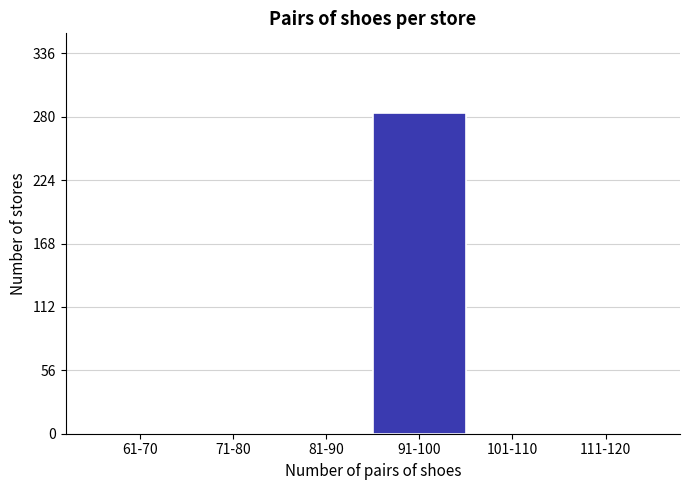

Reading left to right, extract all data points from this chart.

61-70=0	71-80=0	81-90=0	91-100=283	101-110=0	111-120=0